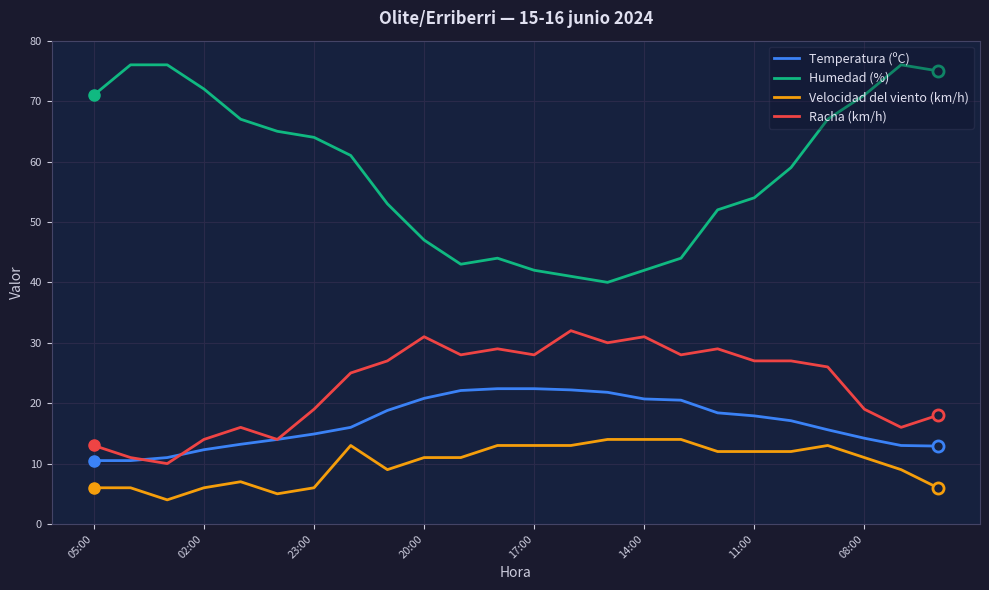

Which series has the largest range (max minus min)?

Humedad (%)